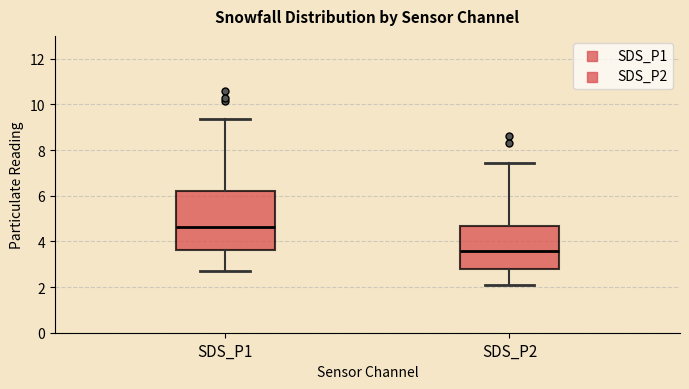

Which box has the highest median line?

SDS_P1